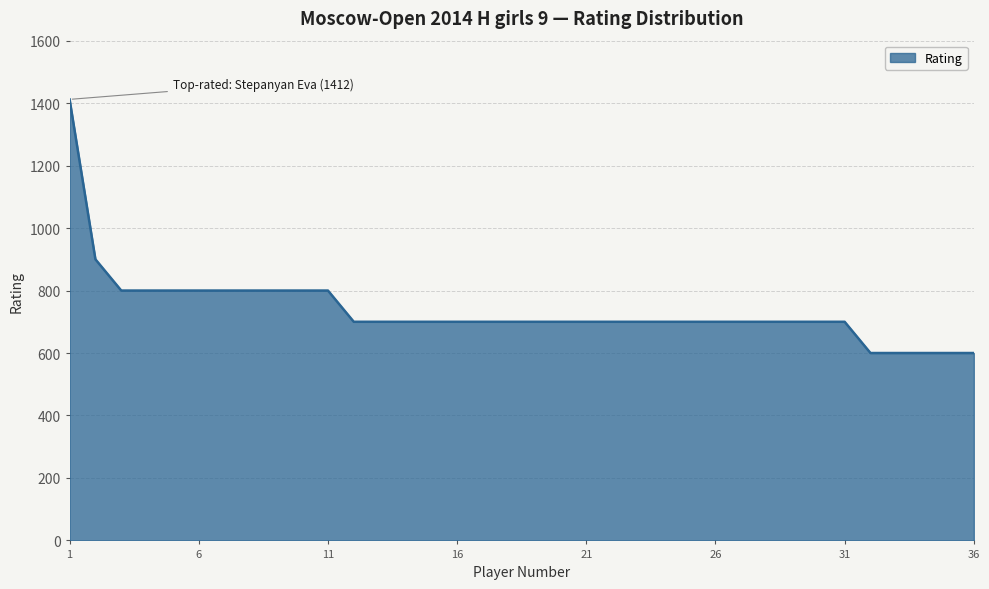

What is the maximum value shown in the chart?

1412